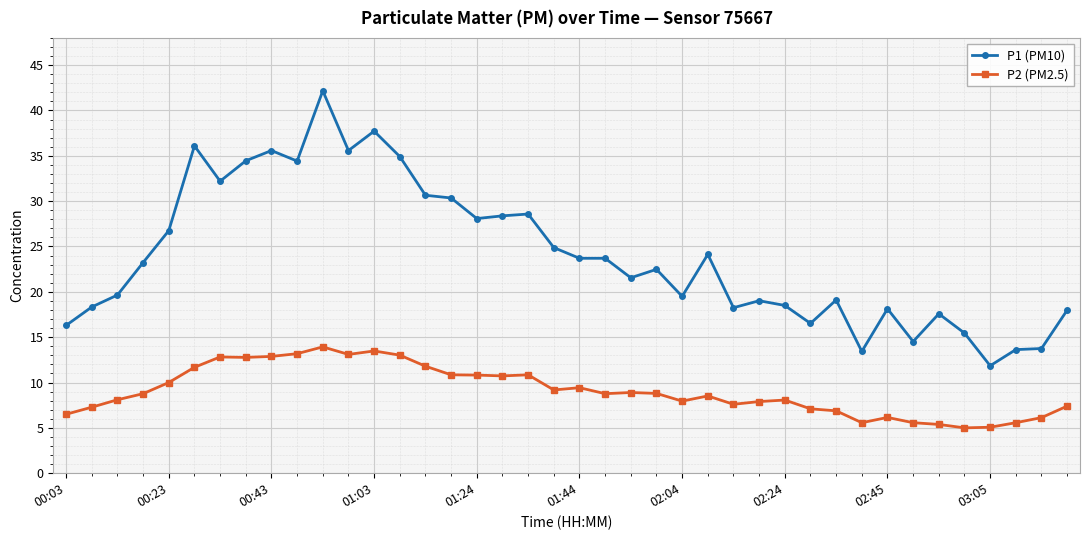

What is the sum of all P1 (PM10) values?

961.1